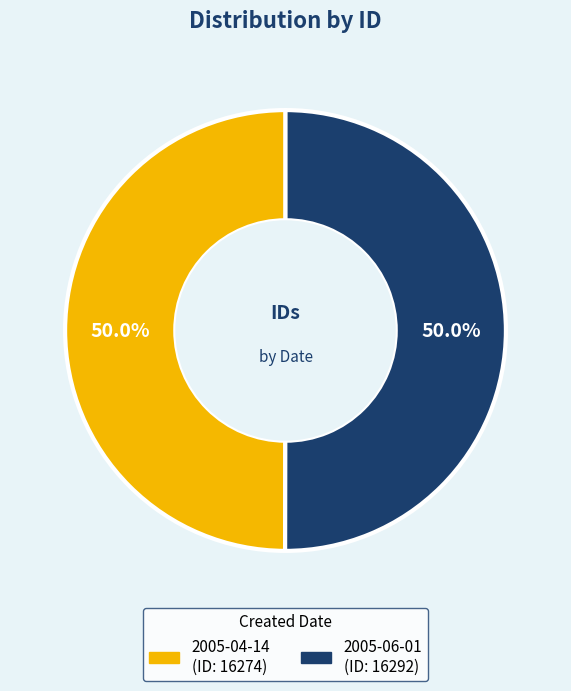

Do 2005-06-01 and 2005-04-14 together represent more than half of the pie?

Yes